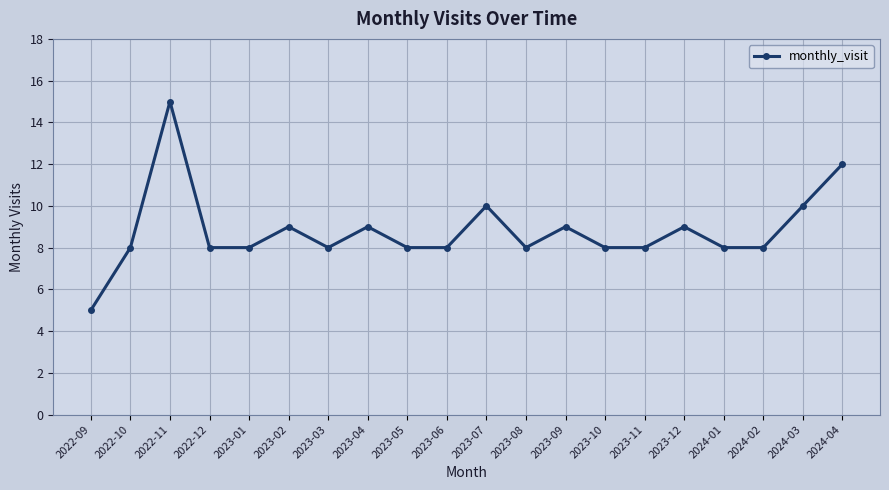

How many points are higher than both their immediate neighbors (excluding endpoints)?

6